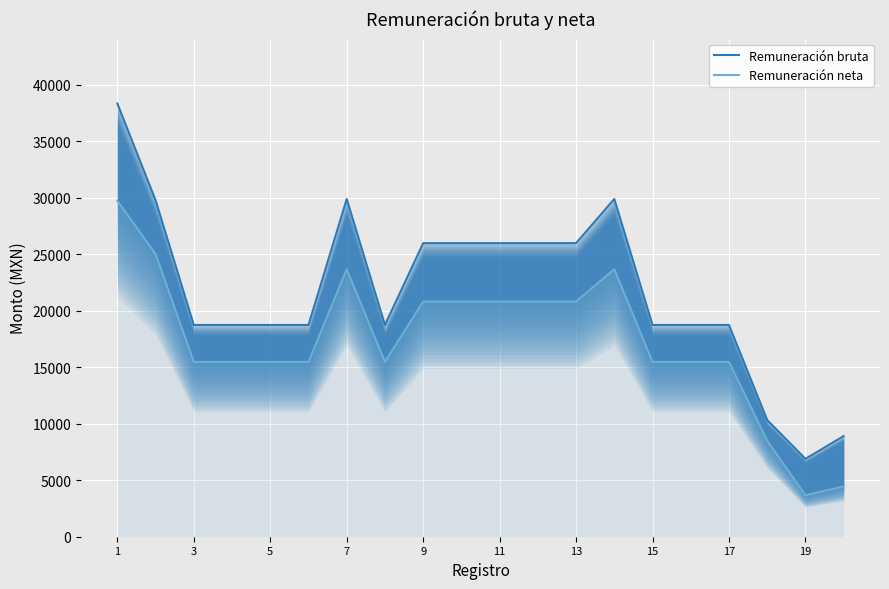

At which category is the sum across all series the highest?

1